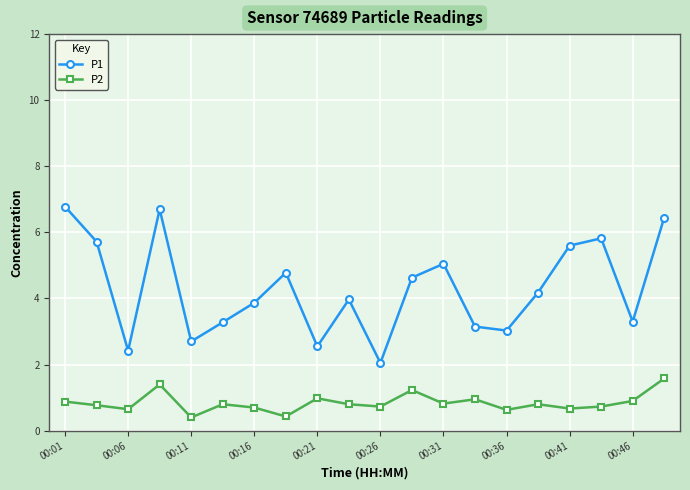

What is the sum of all P2 values?

16.9